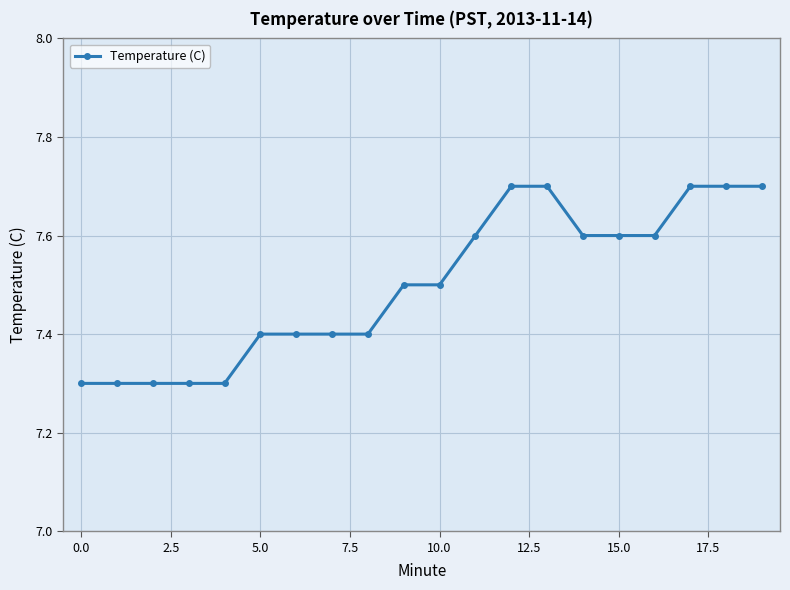

What is the smallest value displayed?

7.3